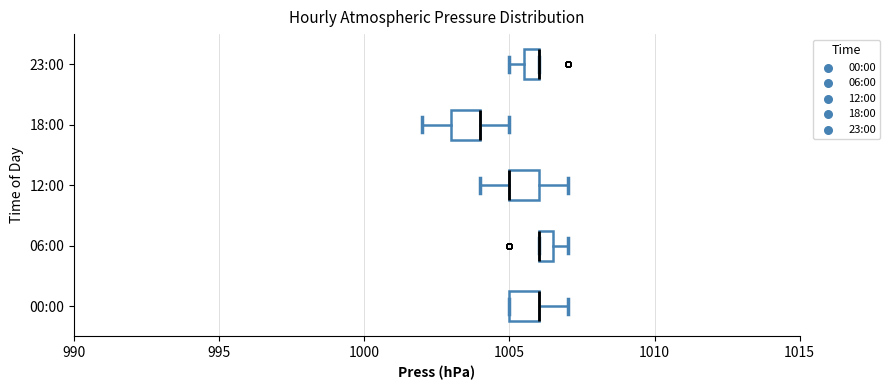

Where does the left whisker of the box for 12:00 end on the x-axis? The values are not printed on the chart, so give them approximately, as read against the axis.

1004.0